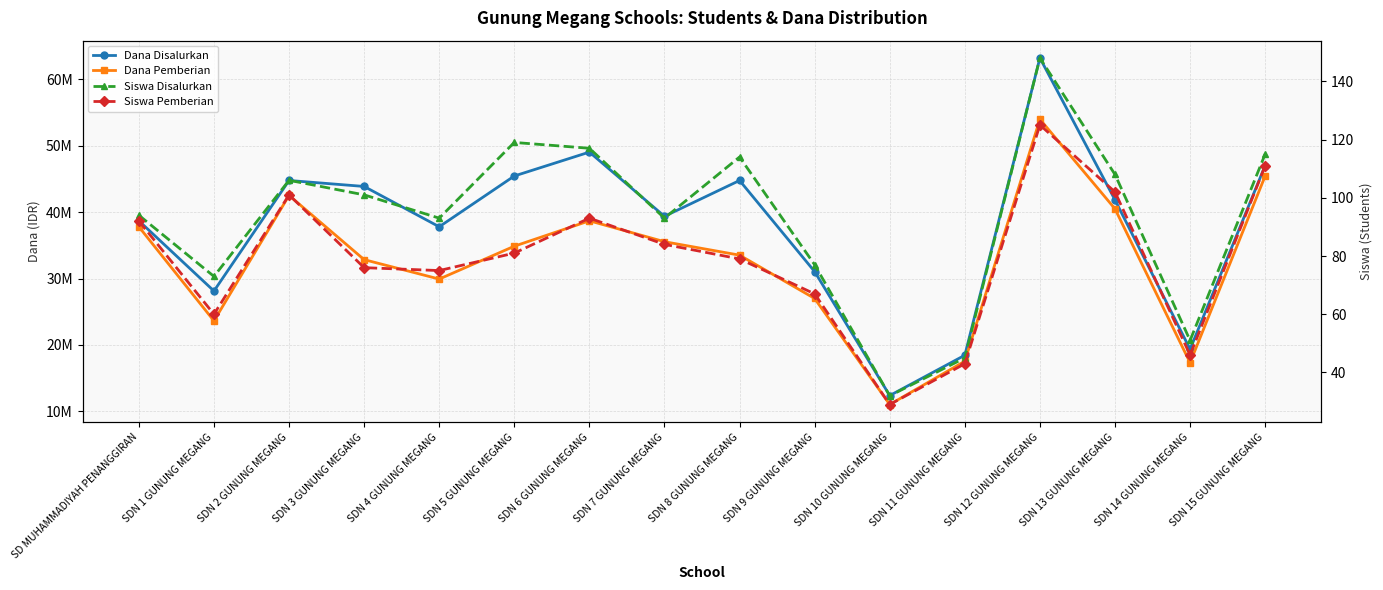

How many interior local peaks does the Dana Disalurkan series have?

4